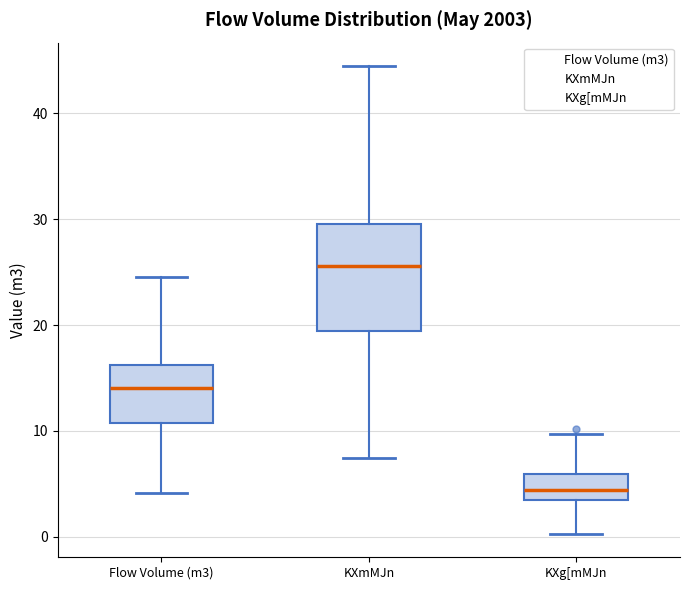

Comparing the boxes themselves (not the whiskers), which one is the tallest?

KXmMJn